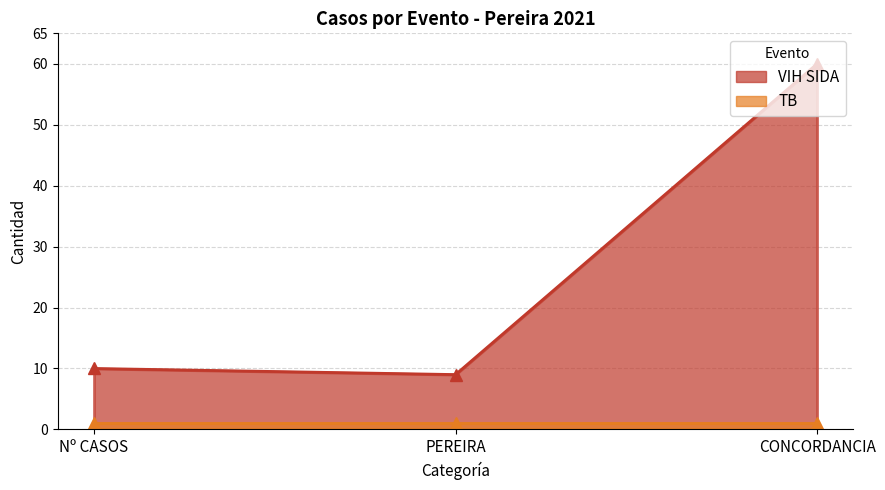

What position from the left is CONCORDANCIA?

3